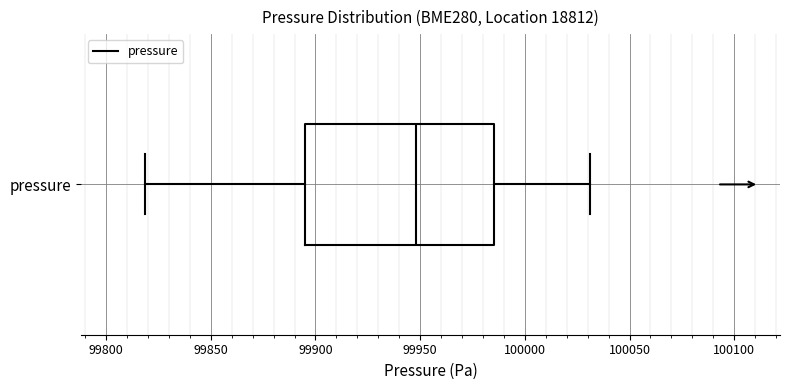

Read this box plot against the x-axis: the position of the median line, the range covered by the box, and the ends of both whiskers. The values are not printed on the chart, so give them approximately, as read against the axis.

median 99950, box 99895 to 99985, whiskers 99820 to 100030